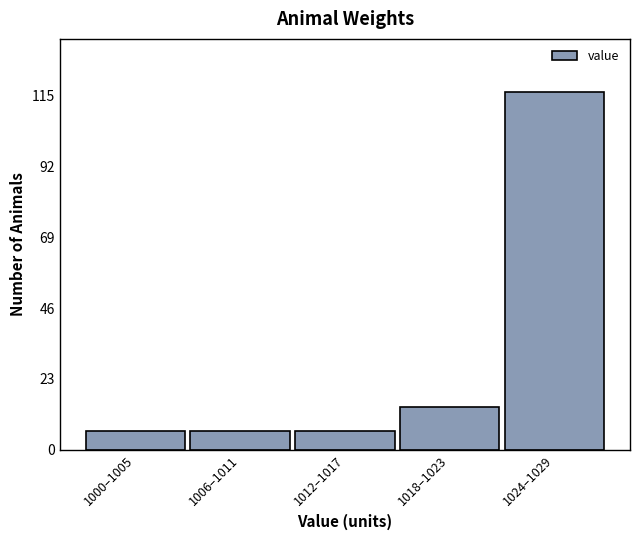

Reading left to right, list all the values displayed in this chart.

6	6	6	14	116